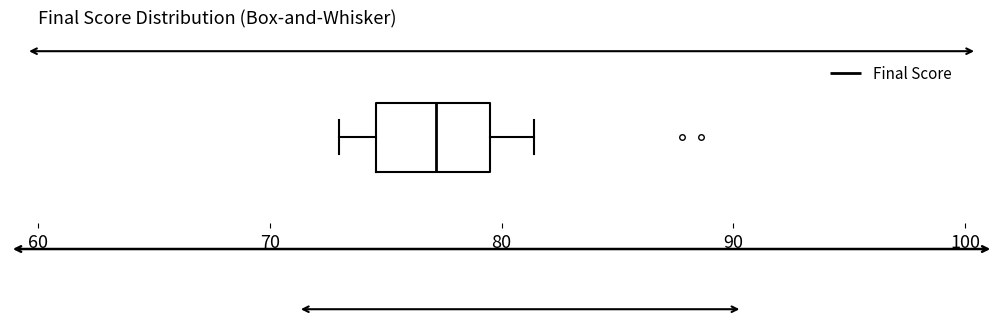

Where is the left edge of the box on the x-axis? The values are not printed on the chart, so give them approximately, as read against the axis.

75